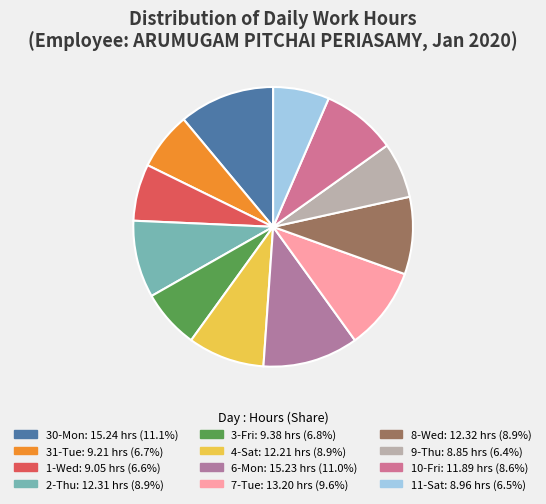

Is it true that 6-Mon is 1% of the pie?

False